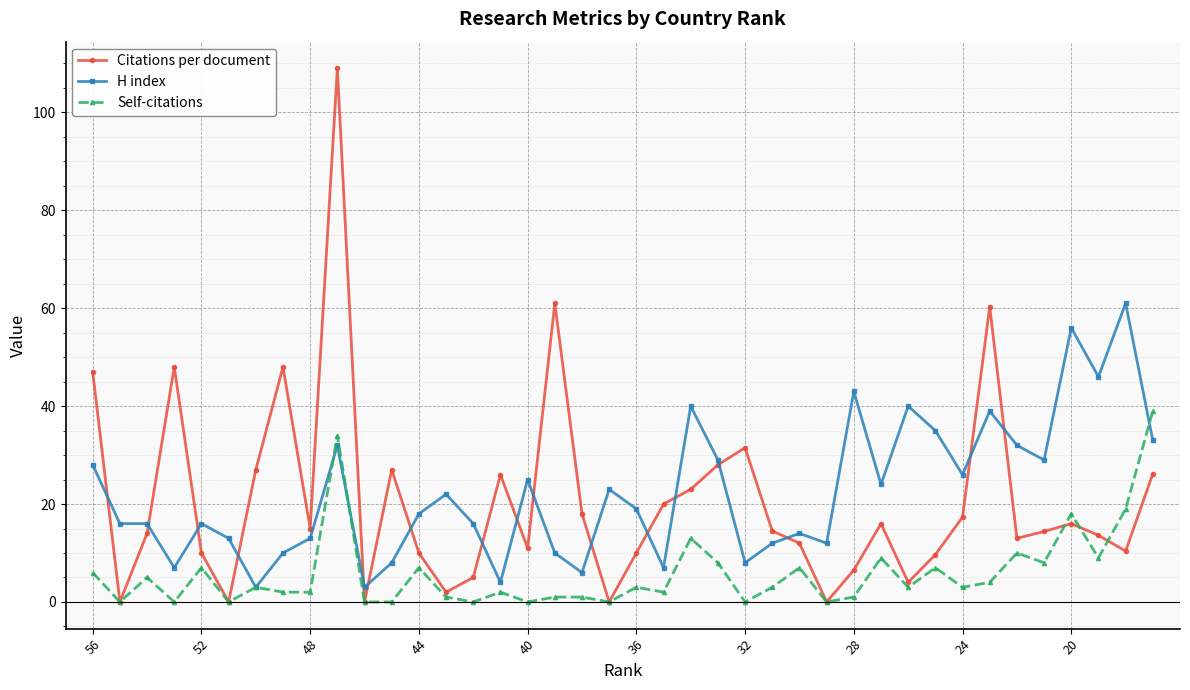

Is the value of Self-citations at 29 greater than the value of H index at 14?

No